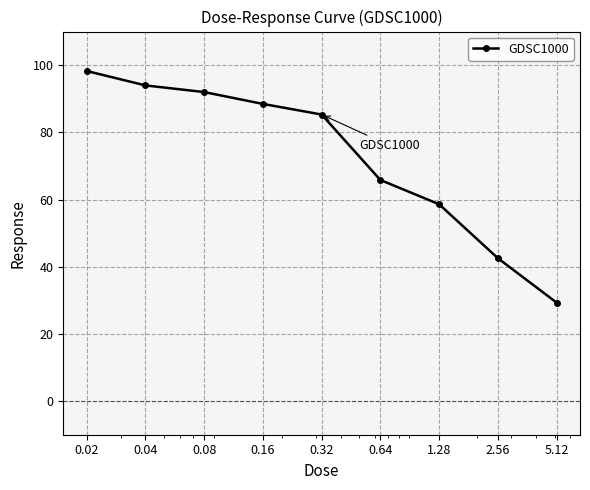

What is the value of the 1st point from the left?

98.3